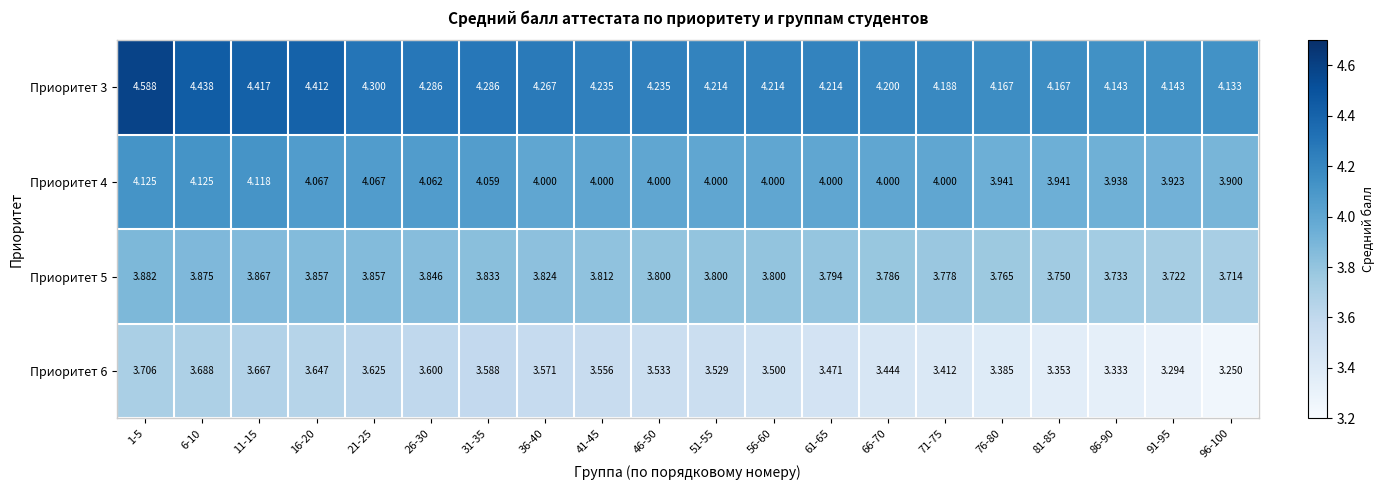

Which series has the largest total across all categories?

Приоритет 3